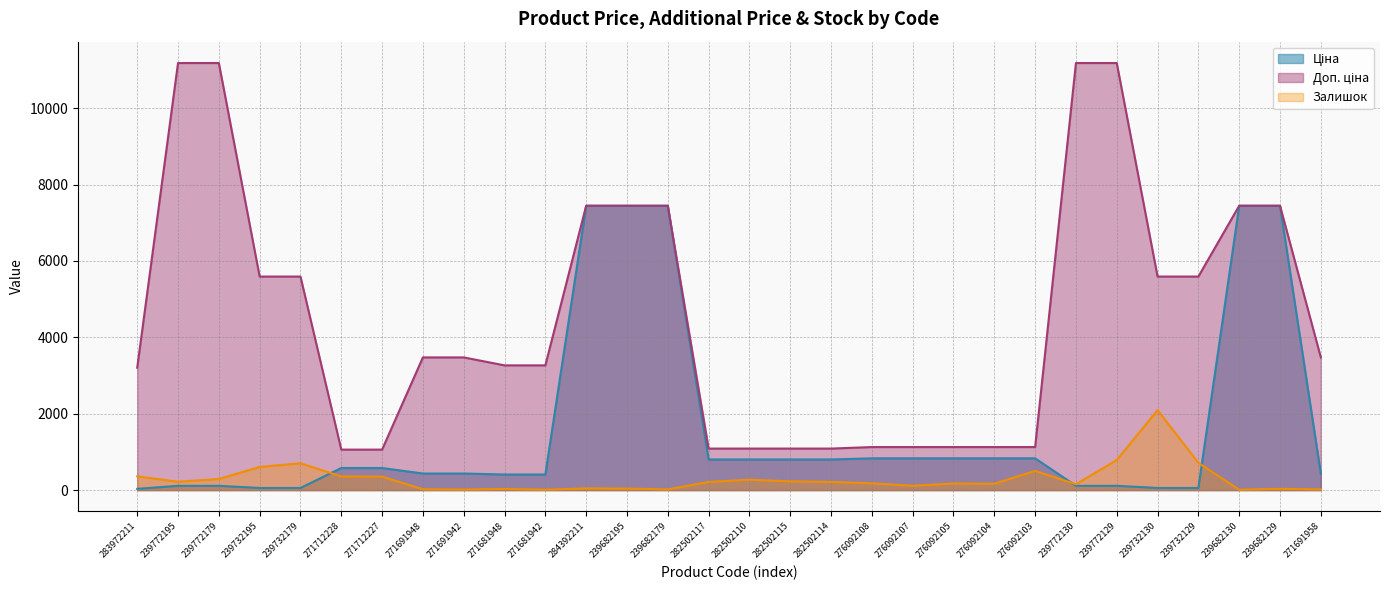

The Ціна series shows 111.8 at 239772195. True or false?

True